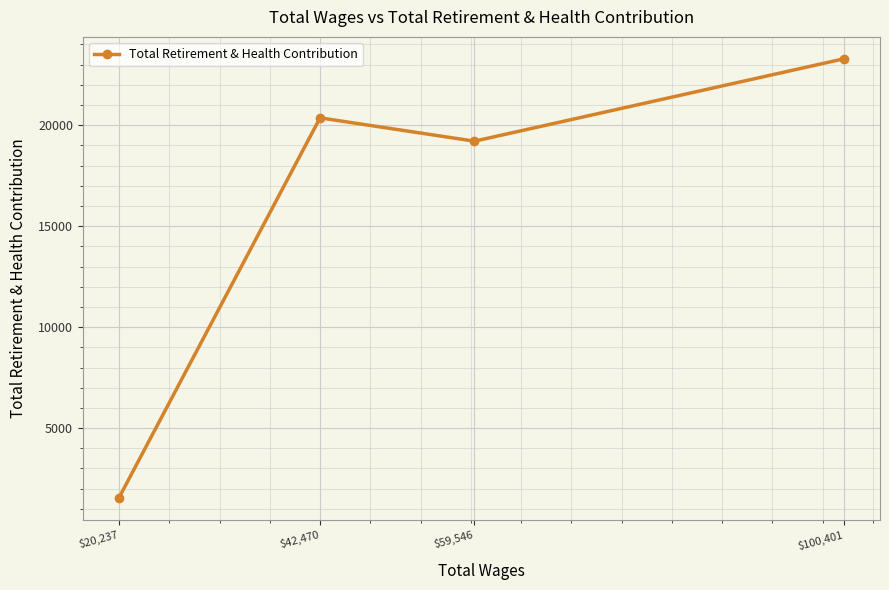

List the labels in order of value, largest first.

$100,401, $42,470, $59,546, $20,237